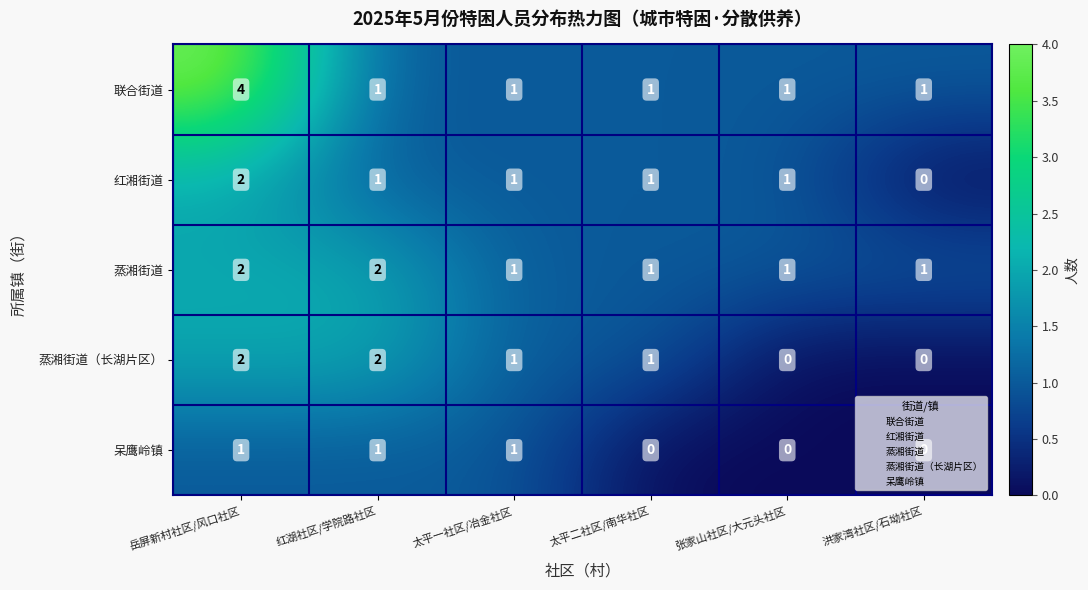

True or false: 呆鹰岭镇 has a value of 1 at 岳屏新村社区/风口社区.

True